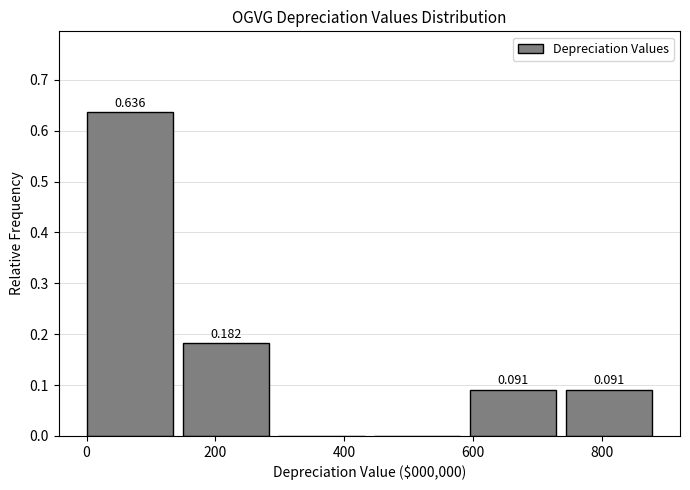

Which range on the x-axis has the tallest bar?

0 to 140